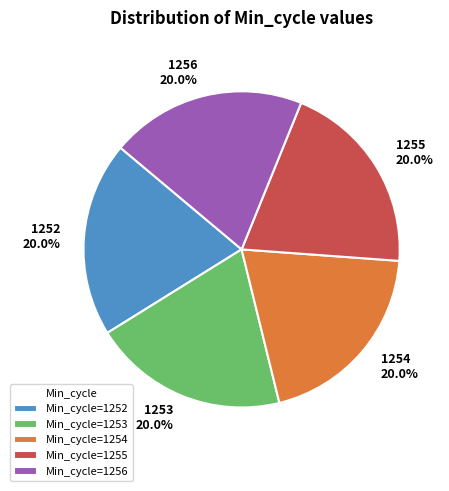

Approximately how many times larger is the value at 1255 20.0% compared to 1253 20.0%?

1.0